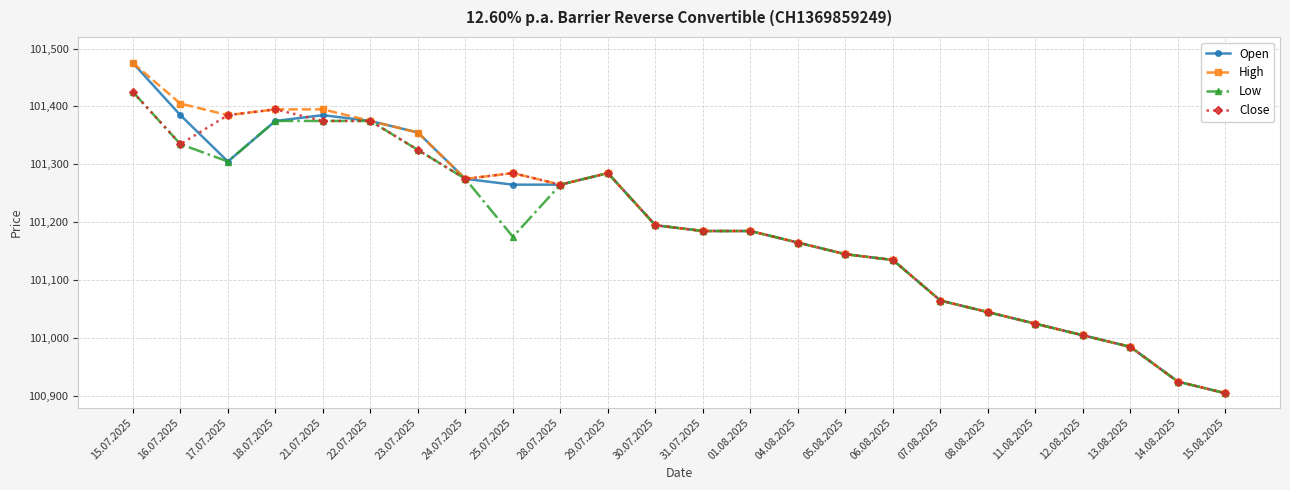

Reading left to right, what are all the values shown in this chart?

Open: 15.07.2025=101475	16.07.2025=101385	17.07.2025=101305	18.07.2025=101375	21.07.2025=101385	22.07.2025=101375	23.07.2025=101355	24.07.2025=101275	25.07.2025=101265	28.07.2025=101265	29.07.2025=101285	30.07.2025=101195	31.07.2025=101185	01.08.2025=101185	04.08.2025=101165	05.08.2025=101145	06.08.2025=101135	07.08.2025=101065	08.08.2025=101045	11.08.2025=101025	12.08.2025=101005	13.08.2025=100985	14.08.2025=100925	15.08.2025=100905
High: 15.07.2025=101475	16.07.2025=101405	17.07.2025=101385	18.07.2025=101395	21.07.2025=101395	22.07.2025=101375	23.07.2025=101355	24.07.2025=101275	25.07.2025=101285	28.07.2025=101265	29.07.2025=101285	30.07.2025=101195	31.07.2025=101185	01.08.2025=101185	04.08.2025=101165	05.08.2025=101145	06.08.2025=101135	07.08.2025=101065	08.08.2025=101045	11.08.2025=101025	12.08.2025=101005	13.08.2025=100985	14.08.2025=100925	15.08.2025=100905
Low: 15.07.2025=101425	16.07.2025=101335	17.07.2025=101305	18.07.2025=101375	21.07.2025=101375	22.07.2025=101375	23.07.2025=101325	24.07.2025=101275	25.07.2025=101175	28.07.2025=101265	29.07.2025=101285	30.07.2025=101195	31.07.2025=101185	01.08.2025=101185	04.08.2025=101165	05.08.2025=101145	06.08.2025=101135	07.08.2025=101065	08.08.2025=101045	11.08.2025=101025	12.08.2025=101005	13.08.2025=100985	14.08.2025=100925	15.08.2025=100905
Close: 15.07.2025=101425	16.07.2025=101335	17.07.2025=101385	18.07.2025=101395	21.07.2025=101375	22.07.2025=101375	23.07.2025=101325	24.07.2025=101275	25.07.2025=101285	28.07.2025=101265	29.07.2025=101285	30.07.2025=101195	31.07.2025=101185	01.08.2025=101185	04.08.2025=101165	05.08.2025=101145	06.08.2025=101135	07.08.2025=101065	08.08.2025=101045	11.08.2025=101025	12.08.2025=101005	13.08.2025=100985	14.08.2025=100925	15.08.2025=100905